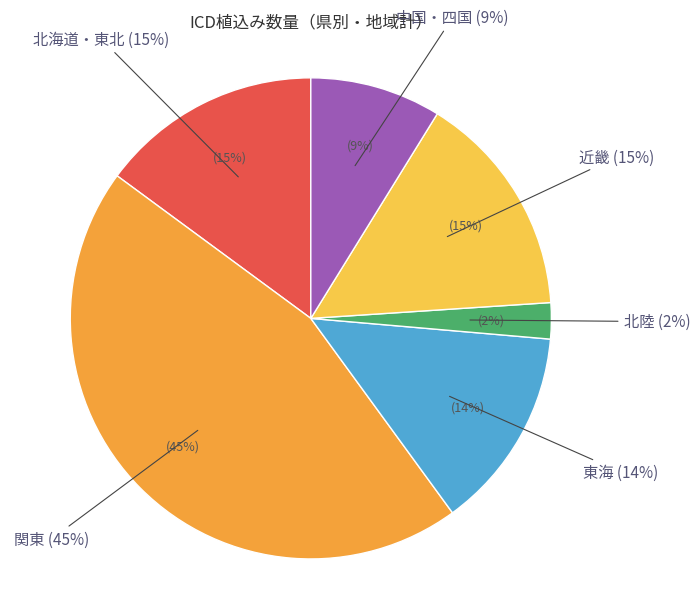

Is 広島 the majority of the pie?

No